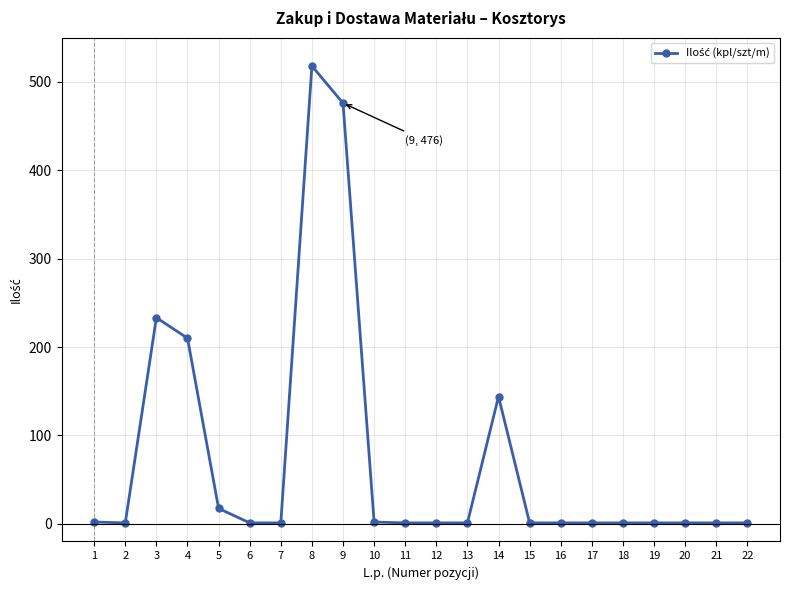

What is the sum of all values?

1616.6